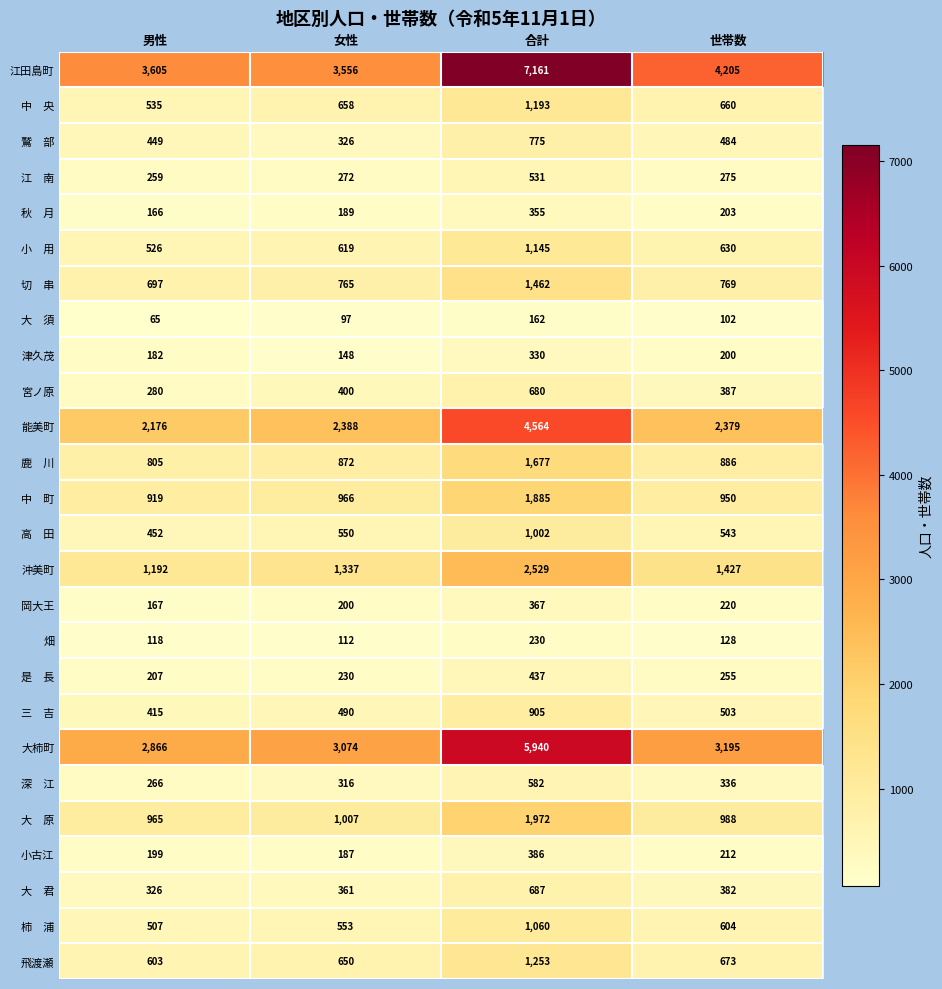

Is it true that 江田島町 equals 4205 at 世帯数?

True